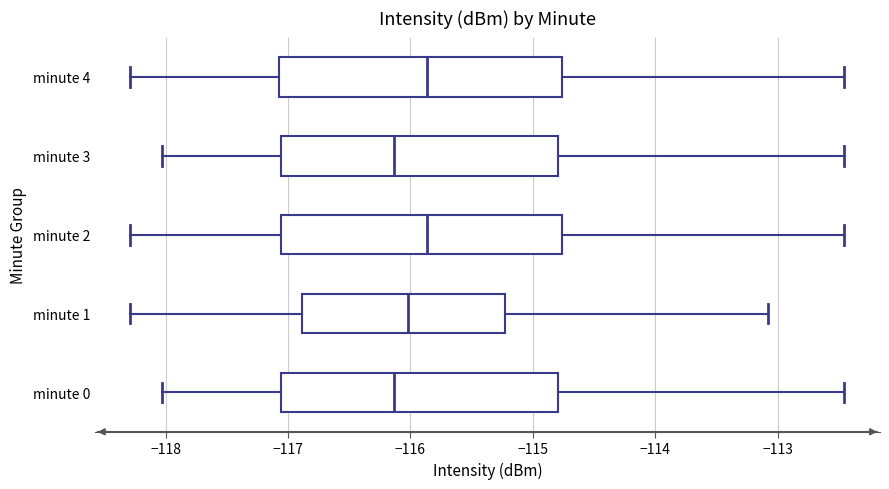

Where does the median line of the box for minute 0 sit on the x-axis? The values are not printed on the chart, so give them approximately, as read against the axis.

-116.1